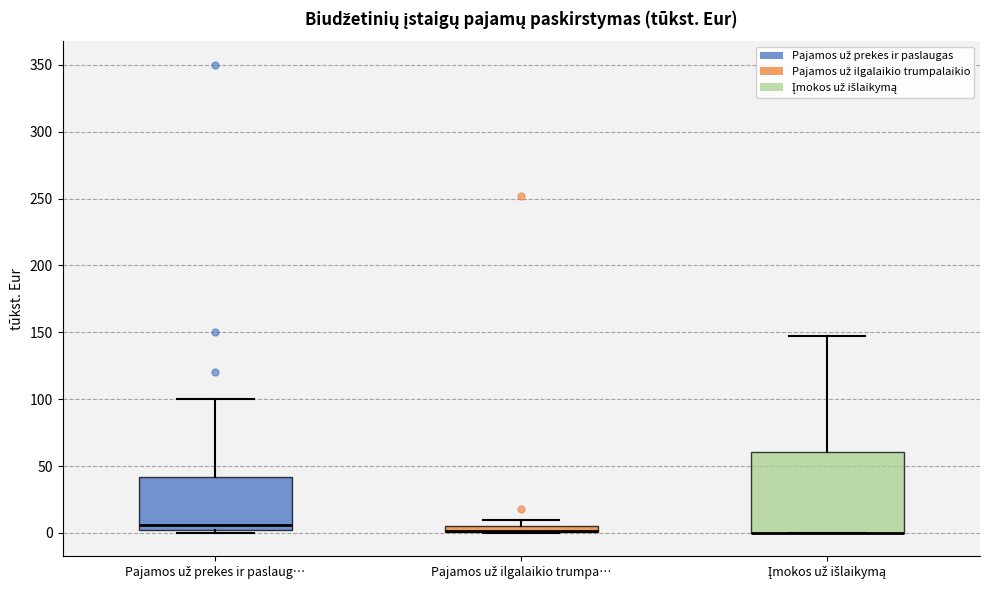

Where is the upper edge of the box for Pajamos už prekes ir paslaug… on the y-axis? The values are not printed on the chart, so give them approximately, as read against the axis.

40